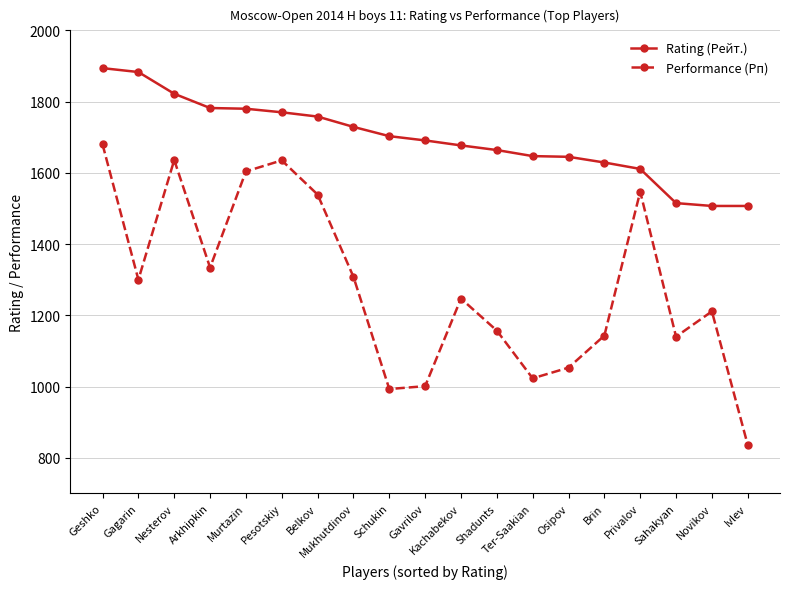

What is the sum of the Rating (Рейт.) values at Ter-Saakian and Schukin?

3350